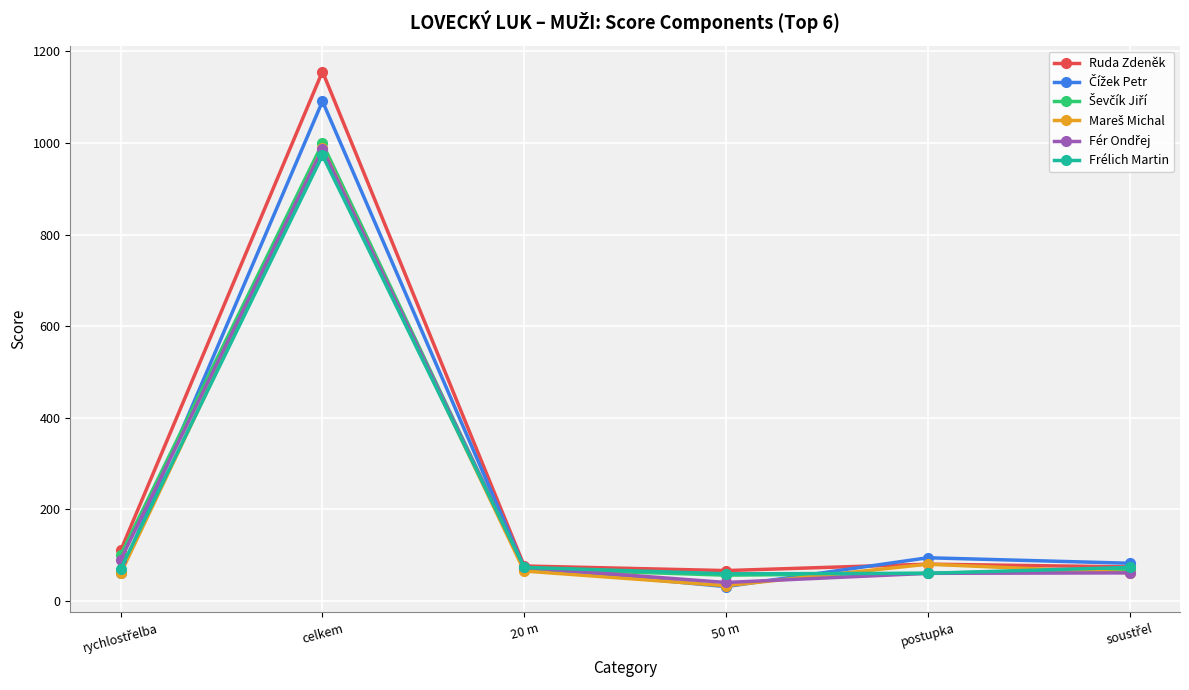

True or false: Frélich Martin has more than 2 points higher than both neighbors.

False